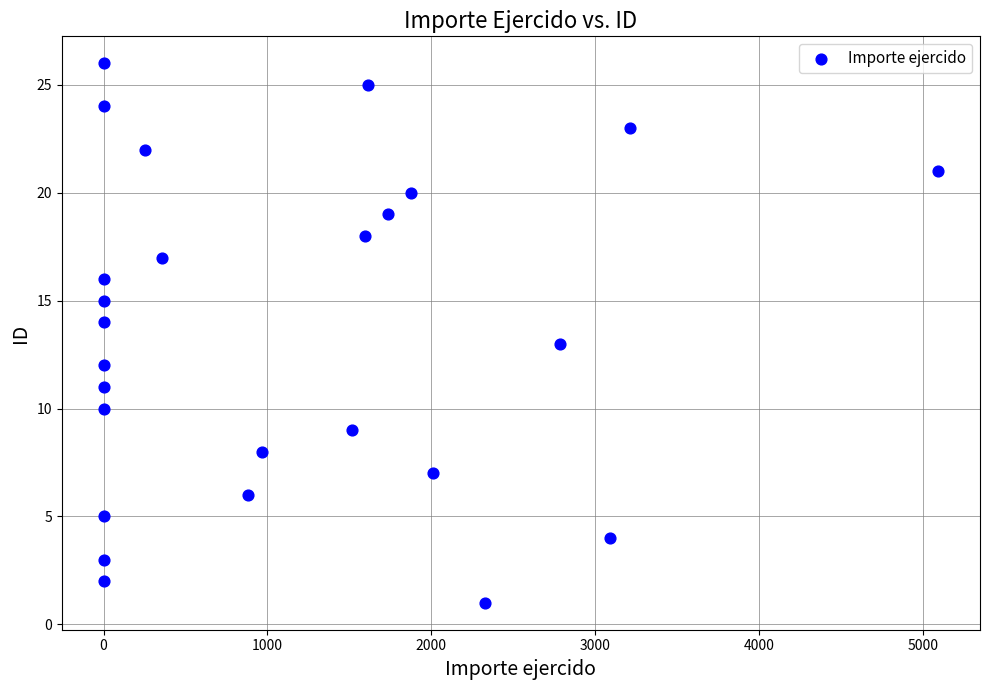

What is the range of Y values (max minus min)?

25